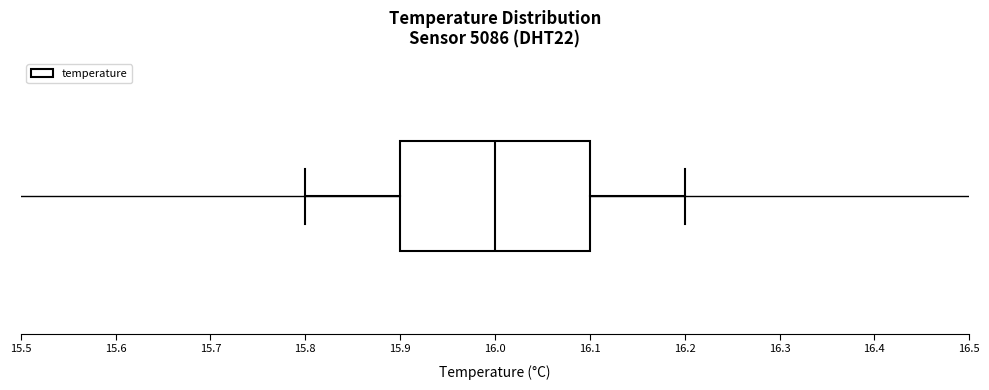

Transcribe this box plot: give where the median line is, the range the box spans, and where the two whiskers end, as read against the x-axis. The values are not printed on the chart, so give them approximately, as read against the axis.

median 16.0, box 15.9 to 16.1, whiskers 15.8 to 16.2